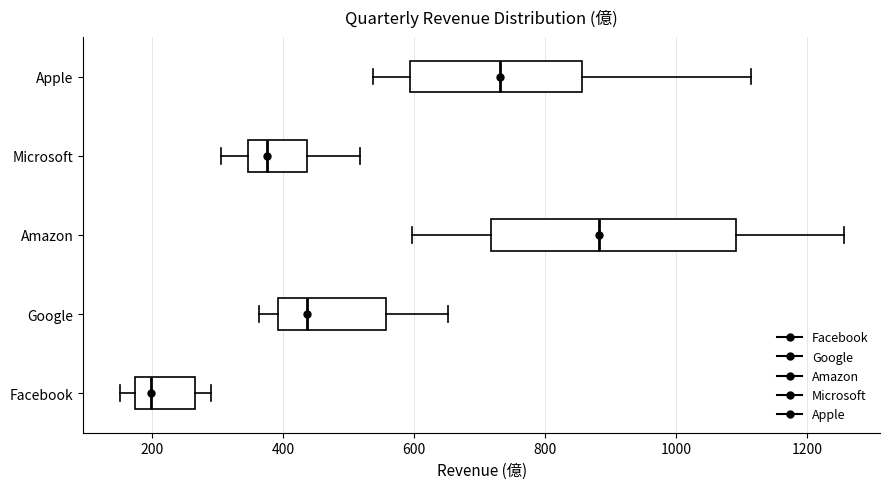

Which box is the widest, from its left edge to its right edge?

Amazon